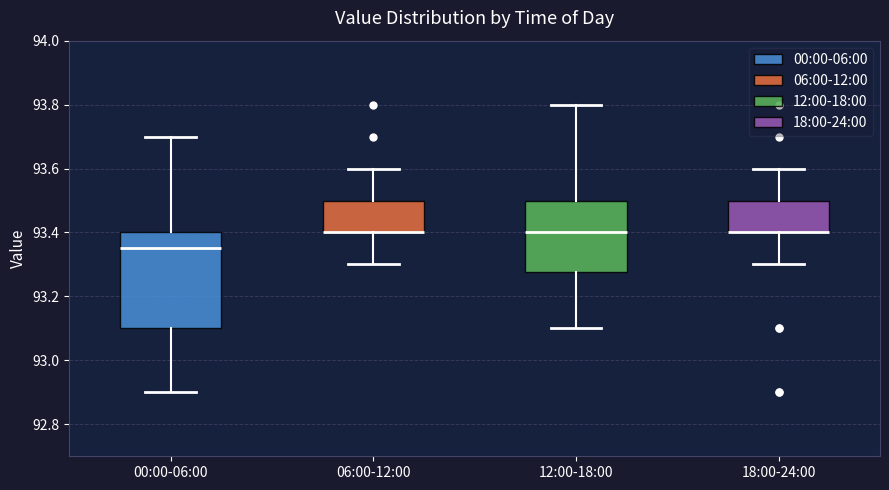

Which box is the tallest, from its lower edge to its upper edge?

00:00-06:00